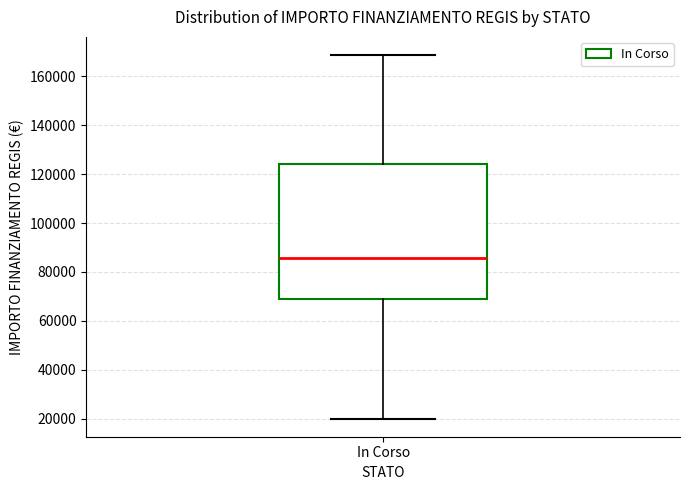

Where is the lower edge of the box for In Corso on the y-axis? The values are not printed on the chart, so give them approximately, as read against the axis.

68000